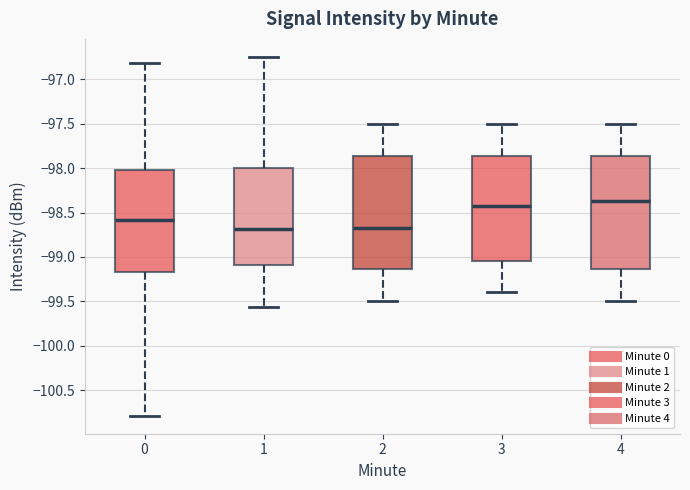

Reading left to right, read every box against the y-axis: the position of its median line, the range the box covers, and the ends of its whiskers. The values are not printed on the chart, so give them approximately, as read against the axis.

0: median -98.60, box -99.15 to -98.00, whiskers -100.80 to -96.80
1: median -98.70, box -99.10 to -98.00, whiskers -99.55 to -96.75
2: median -98.65, box -99.15 to -97.85, whiskers -99.50 to -97.50
3: median -98.40, box -99.05 to -97.85, whiskers -99.40 to -97.50
4: median -98.35, box -99.15 to -97.85, whiskers -99.50 to -97.50